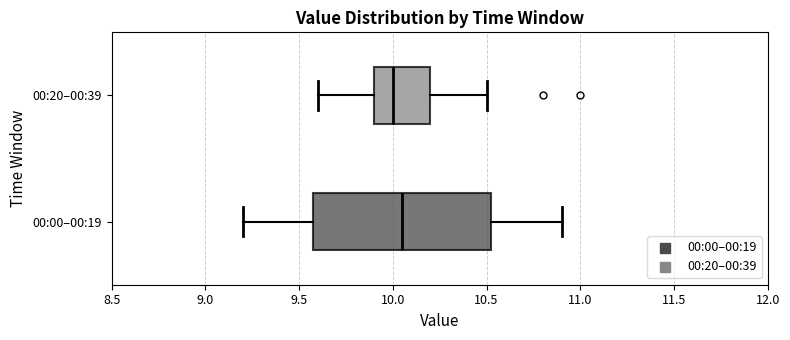

Reading bottom to top, transcribe this box plot: for each box, give where its median line is, the range the box spans, and where its two whiskers end, as read against the x-axis. The values are not printed on the chart, so give them approximately, as read against the axis.

00:00–00:19: median 10.05, box 9.60 to 10.55, whiskers 9.20 to 10.90
00:20–00:39: median 10.00, box 9.90 to 10.20, whiskers 9.60 to 10.50